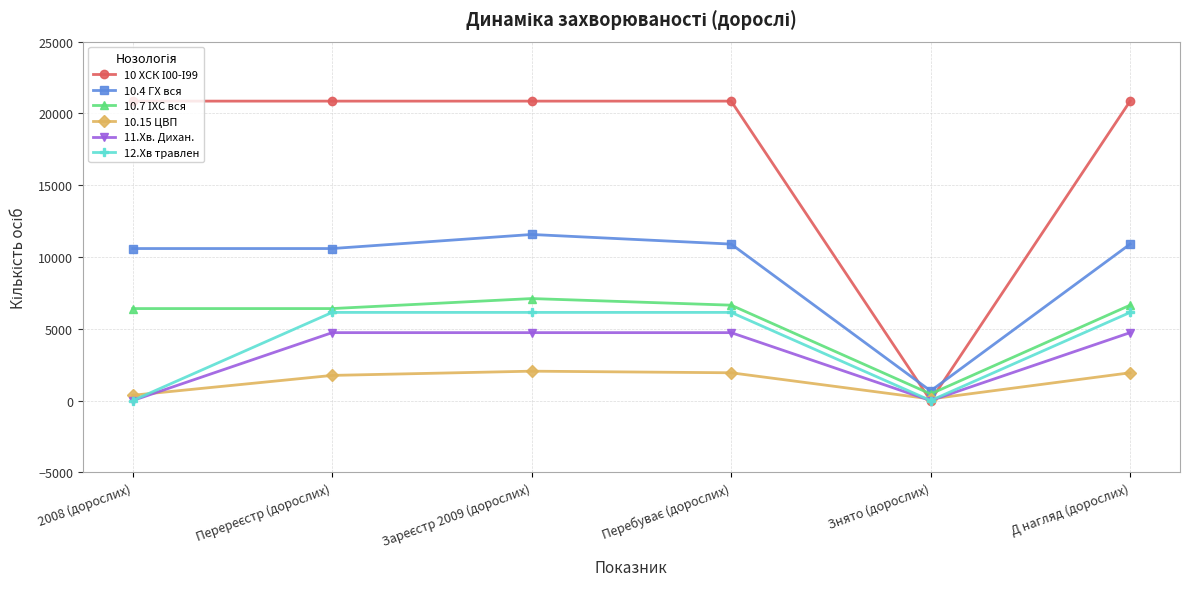

What is the spread (max minus min) of values at Знято (дорослих)?

670